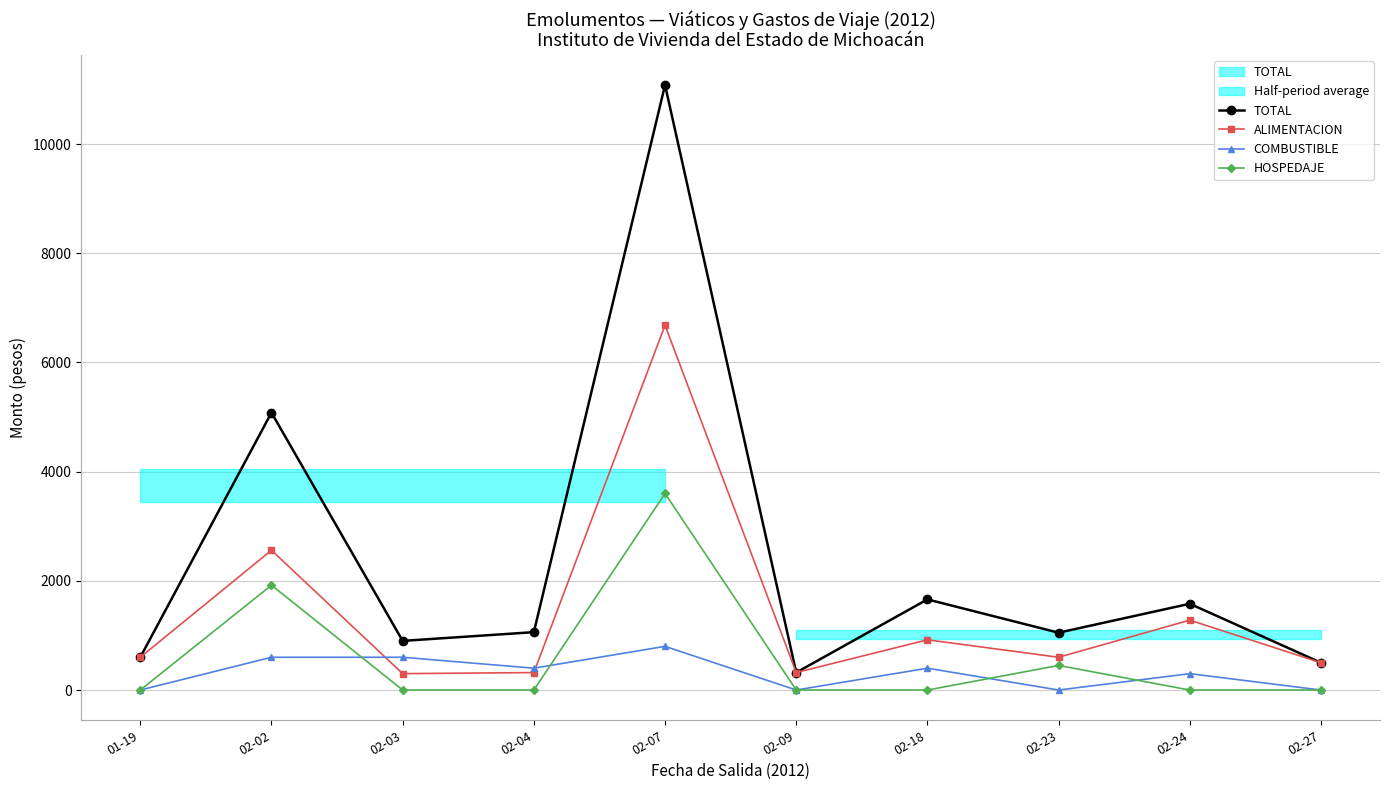

Which series changed the most between 02-02 and 02-04?

TOTAL